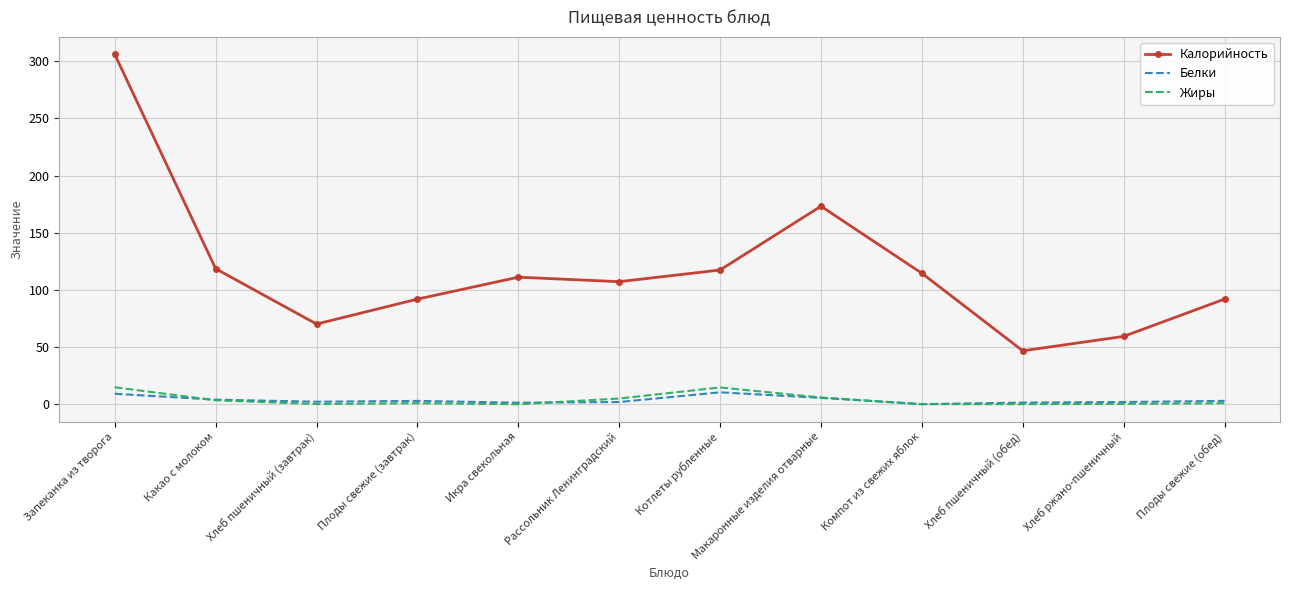

True or false: Жиры and Калорийность intersect in this chart.

False